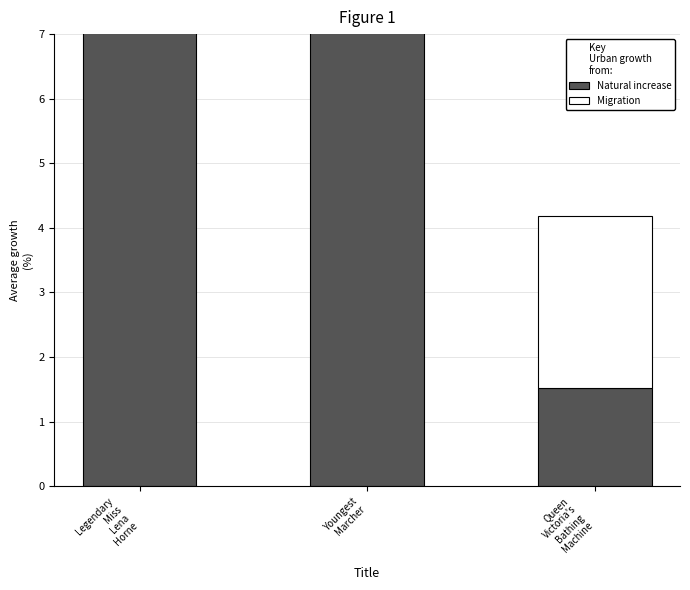

What is the difference between the Migration values at Queen
Victoria's
Bathing
Machine and Youngest
Marcher?

26.3